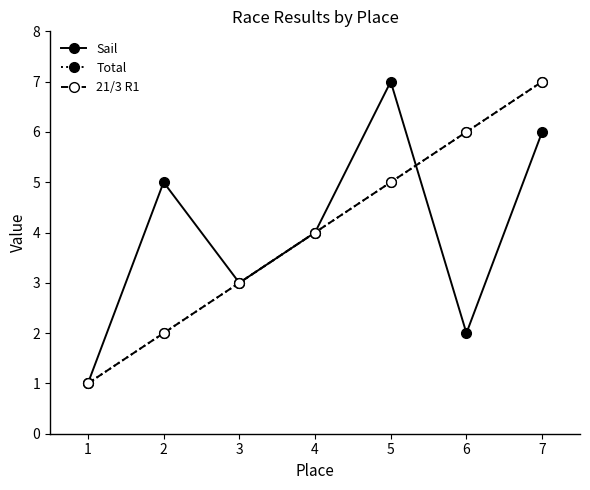

Count the Sail values in the range 2 to 6.

5